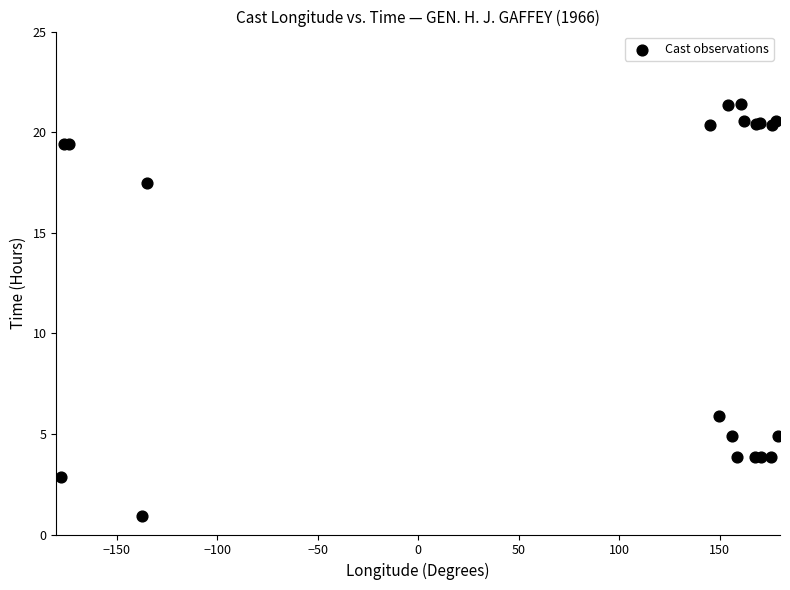

What Y value in the scatter plot is closest to 11?

5.9